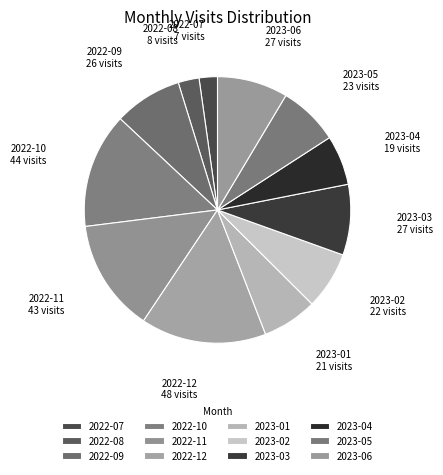

How many segments does this pie chart have?

12